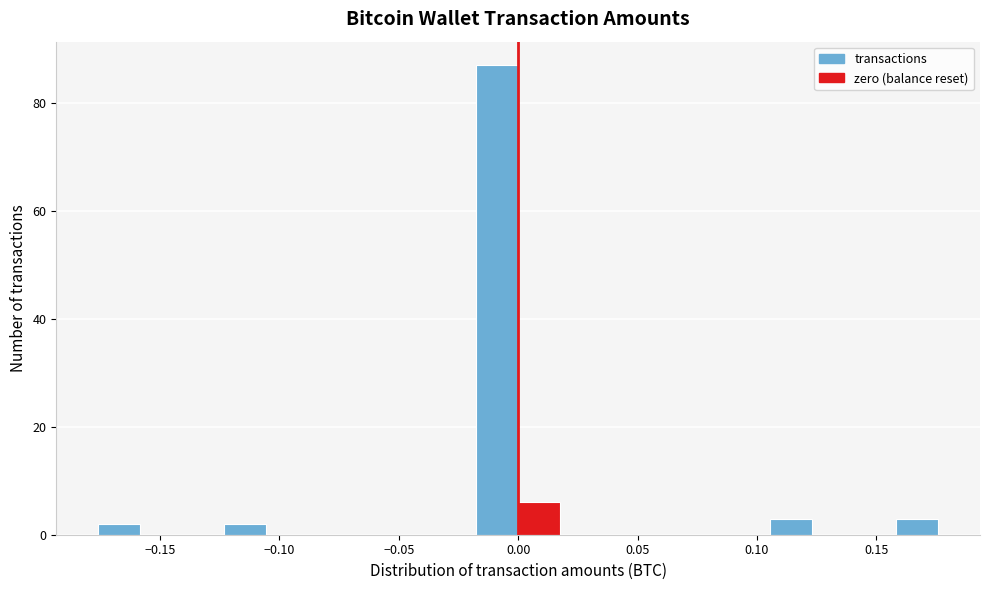

Around what value on the x-axis is the tallest bar? Give the approximate position of its centre, as read against the axis.

-0.010